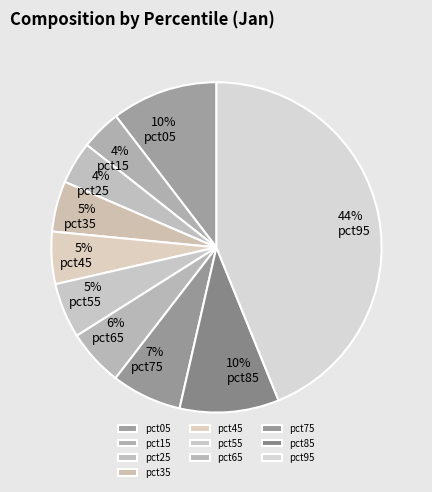

To the nearest percent, what is the difference between the largest and smallest slice percentages?

40%